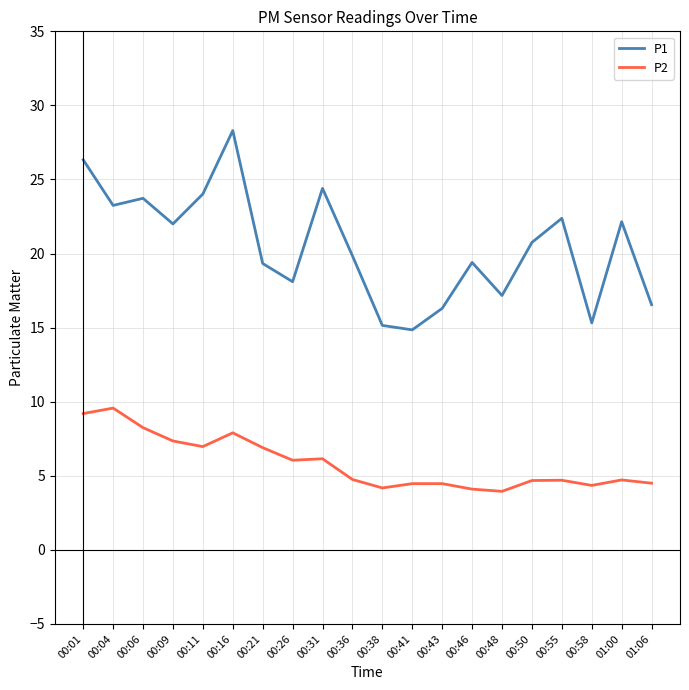

Which series has the largest range (max minus min)?

P1